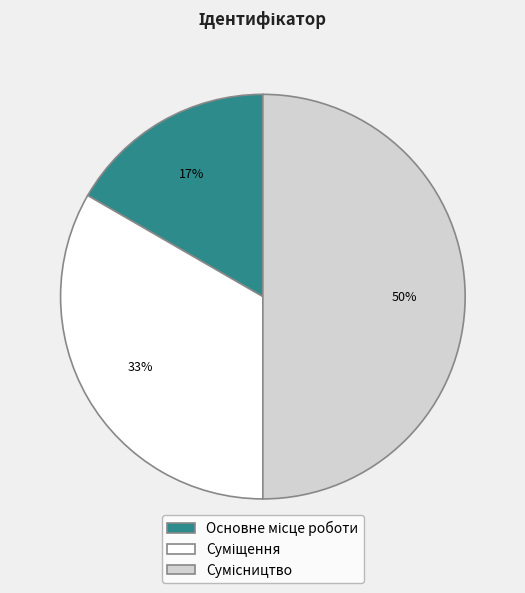

To the nearest percent, what is the difference between the largest and smallest slice percentages?

33%